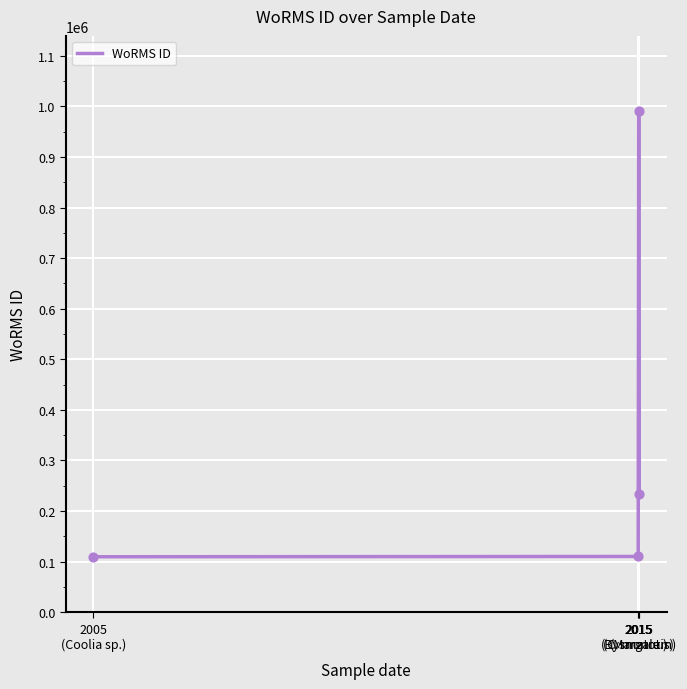

What is the ratio of the value at 2015
(C. monotis) to the value at 2005
(Coolia sp.)?

1.0